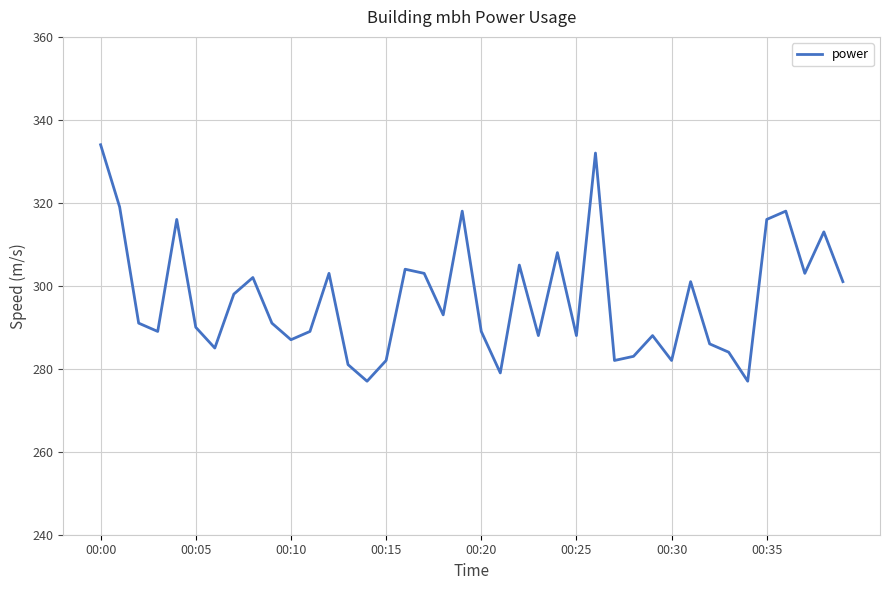

What is the difference between the maximum and minimum values?

57